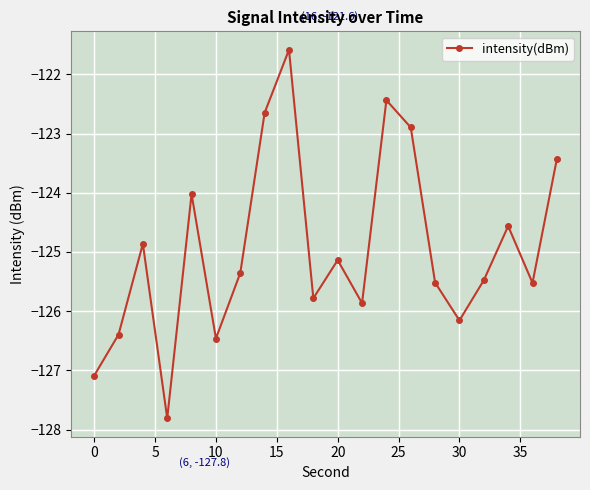

What is the value of the 7th point from the left?

-125.4